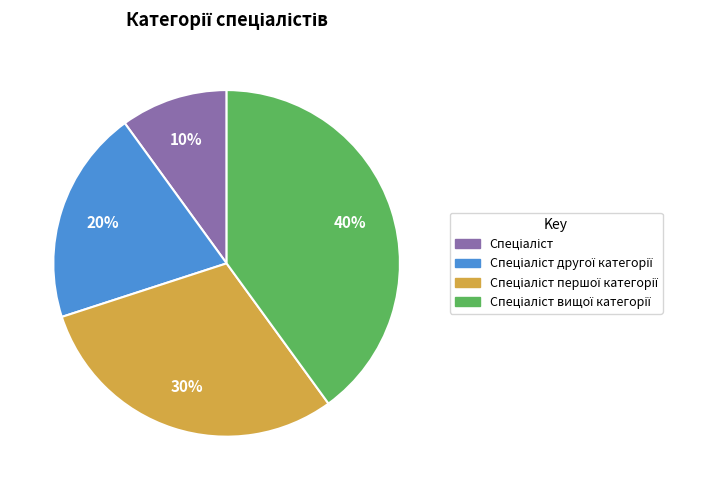

Is there any slice that represents more than half of the pie?

No